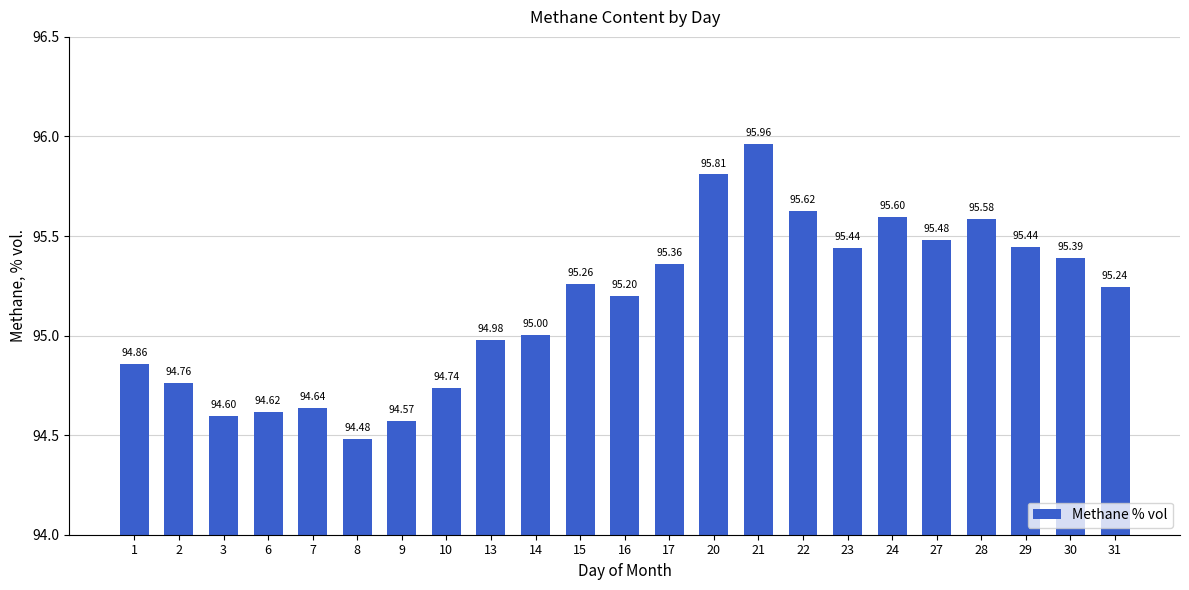

What is the average value?

95.2